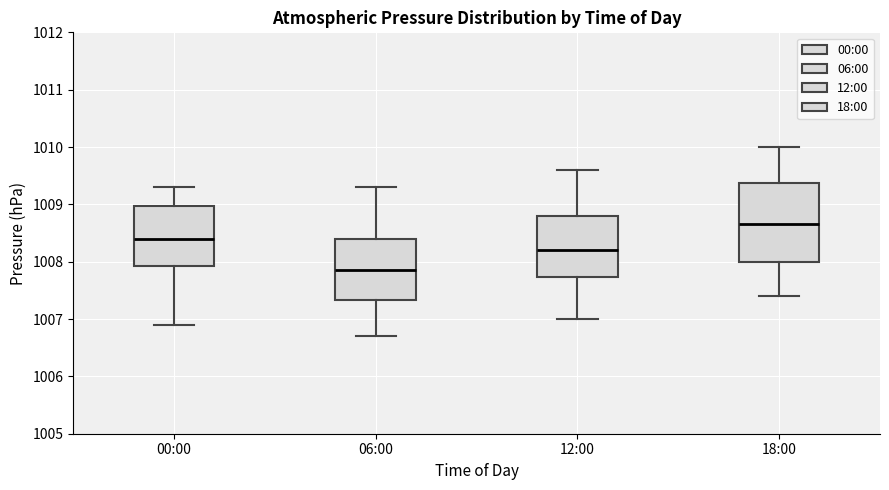

Which box's median line is the lowest?

06:00